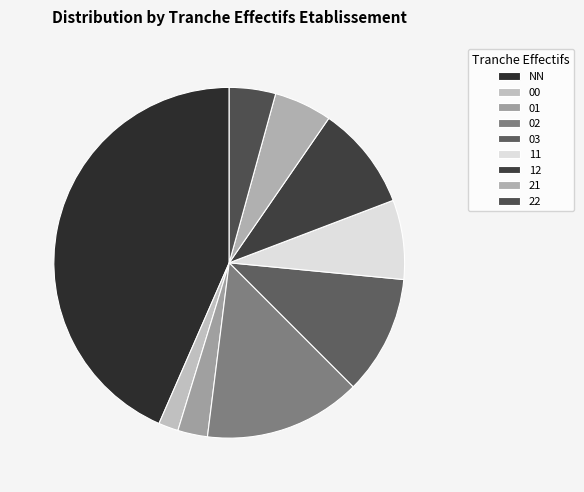

True or false: 21 accounts for 5% of the total.

True